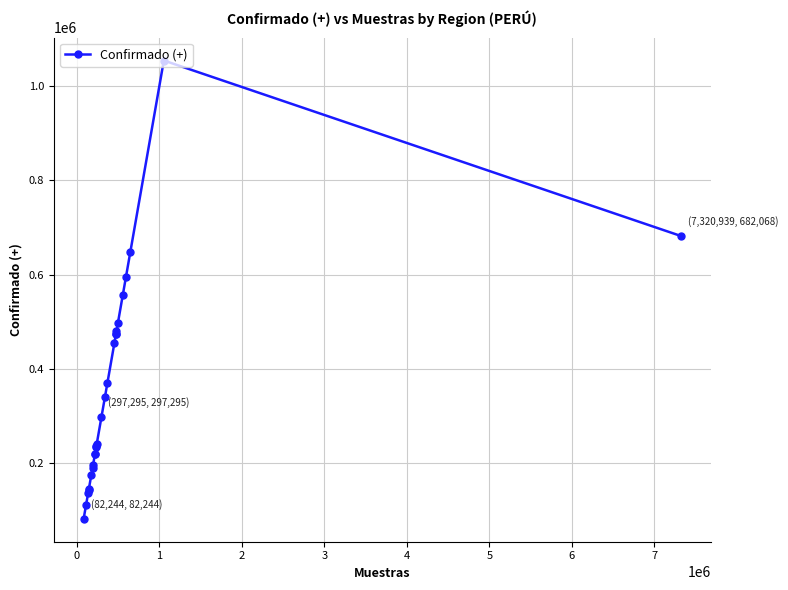

What is the value of the 20th point from the left?

480013